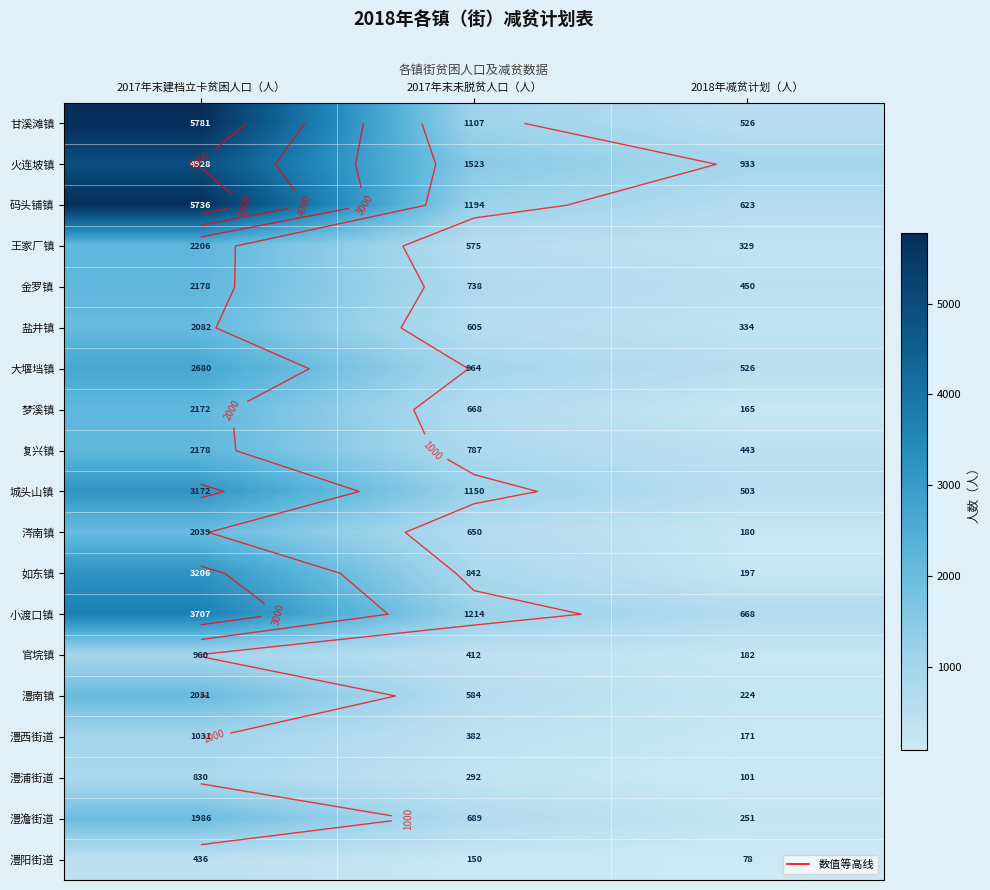

Is it true that 盐井镇 equals 2082 at 2017年末建档立卡贫困人口（人）?

True